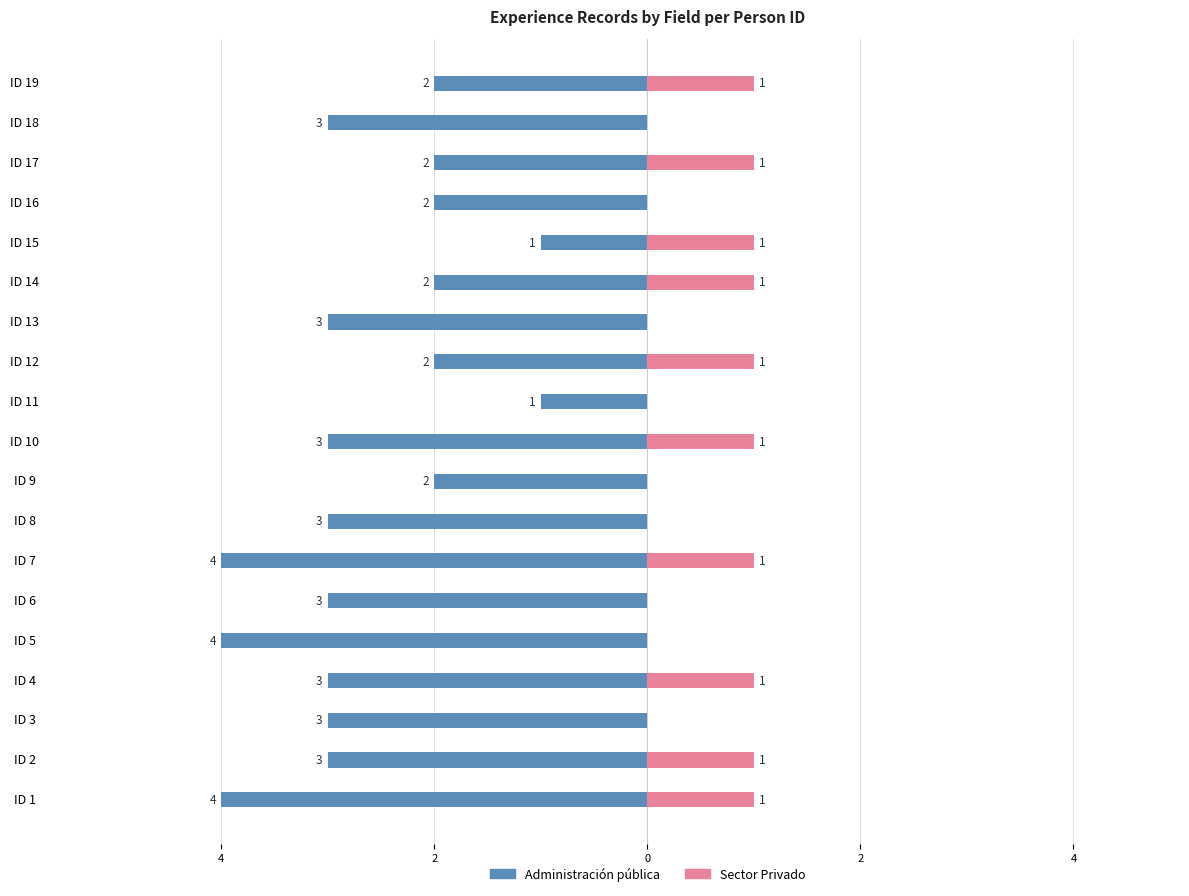

How many distinct data groups are displayed?

2